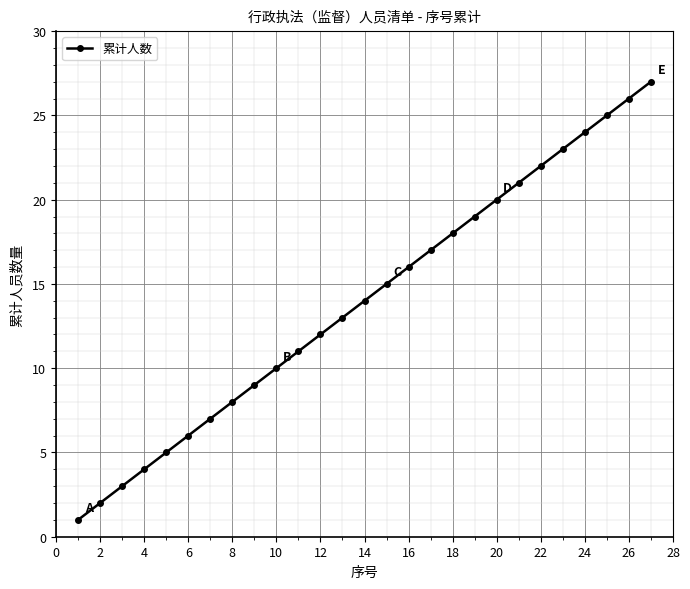

What is the sum of all values?

378